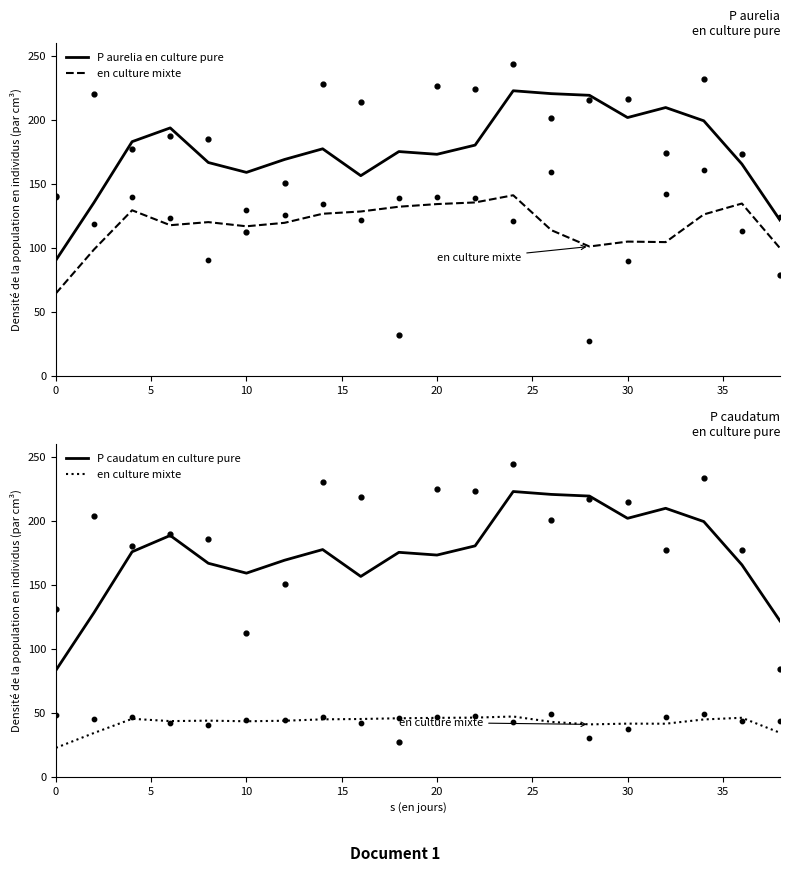

Which series contains the highest Y value?

P aurelia en culture pure